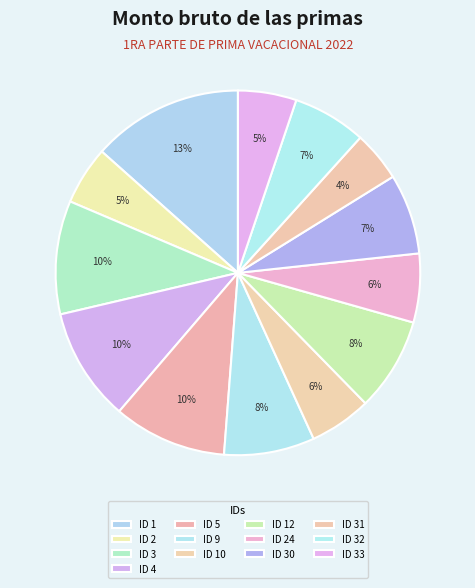

How many slices are in this pie chart?

13